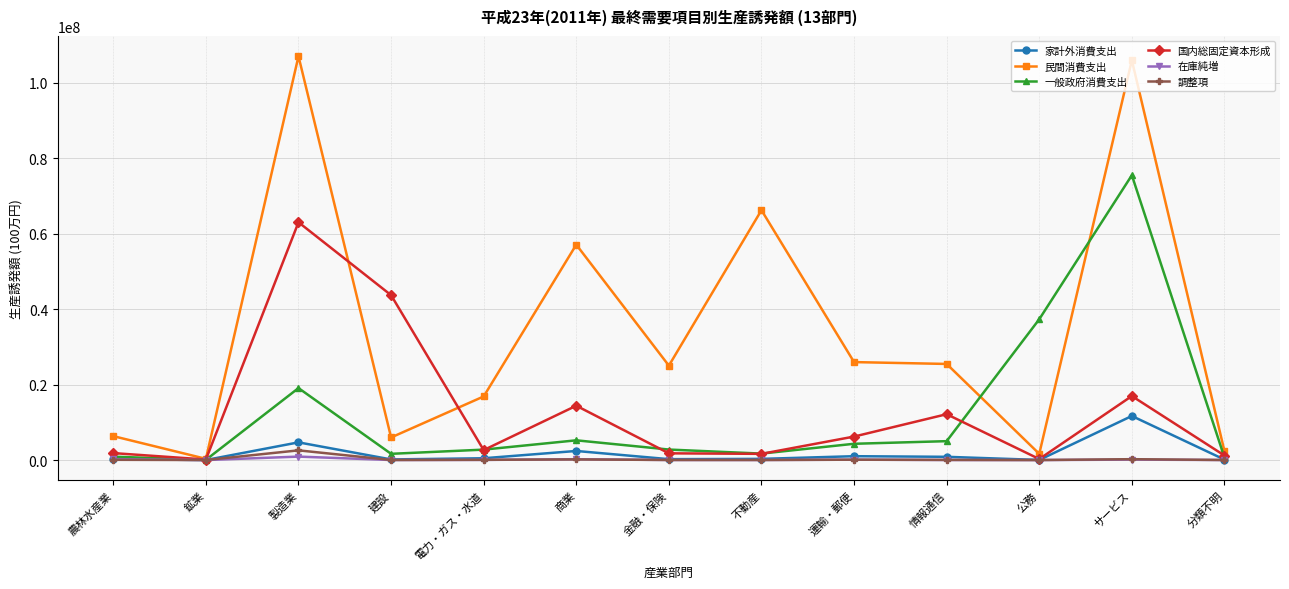

Which series changed the most between 不動産 and 情報通信?

民間消費支出